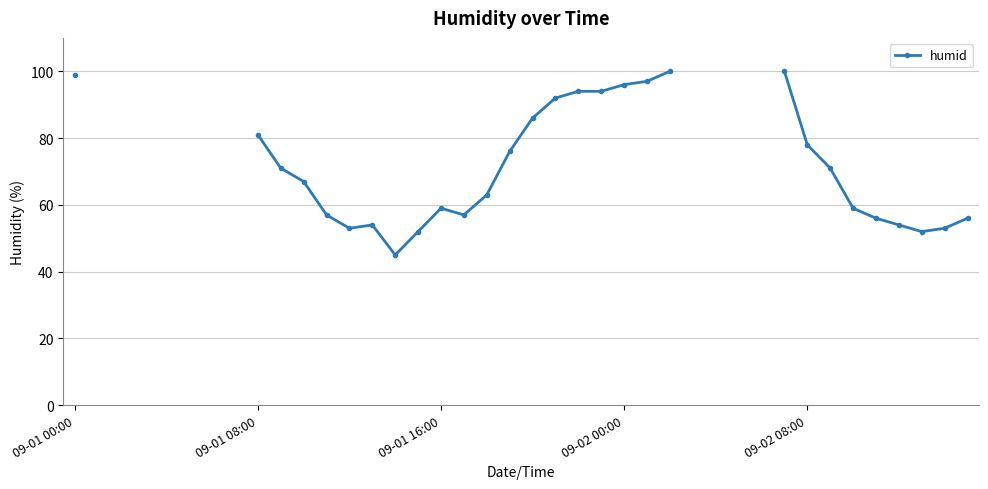

Between 7 and 8, which is larger?

8